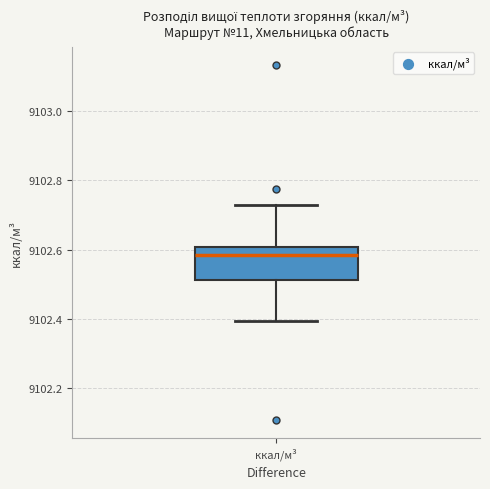

Where does the median line of the box for ккал/м³ sit on the y-axis? The values are not printed on the chart, so give them approximately, as read against the axis.

9102.58